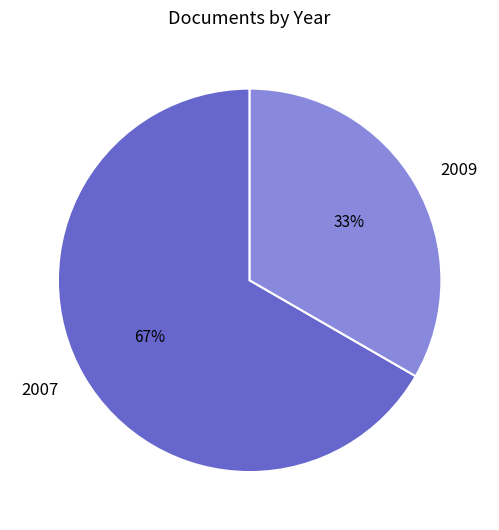

Rank the categories by value from highest to lowest.

2007, 2009